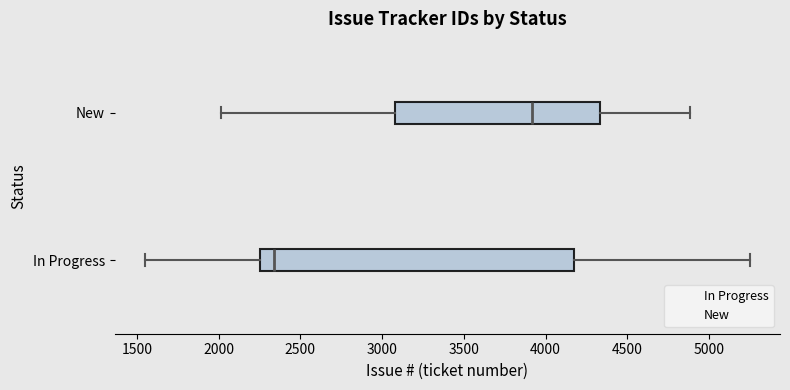

Where does the left whisker of the box for New end on the x-axis? The values are not printed on the chart, so give them approximately, as read against the axis.

2000